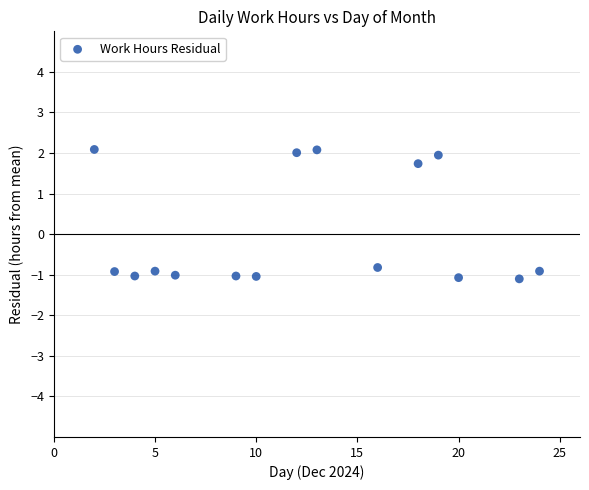

What is the range of X values (max minus min)?

22.0